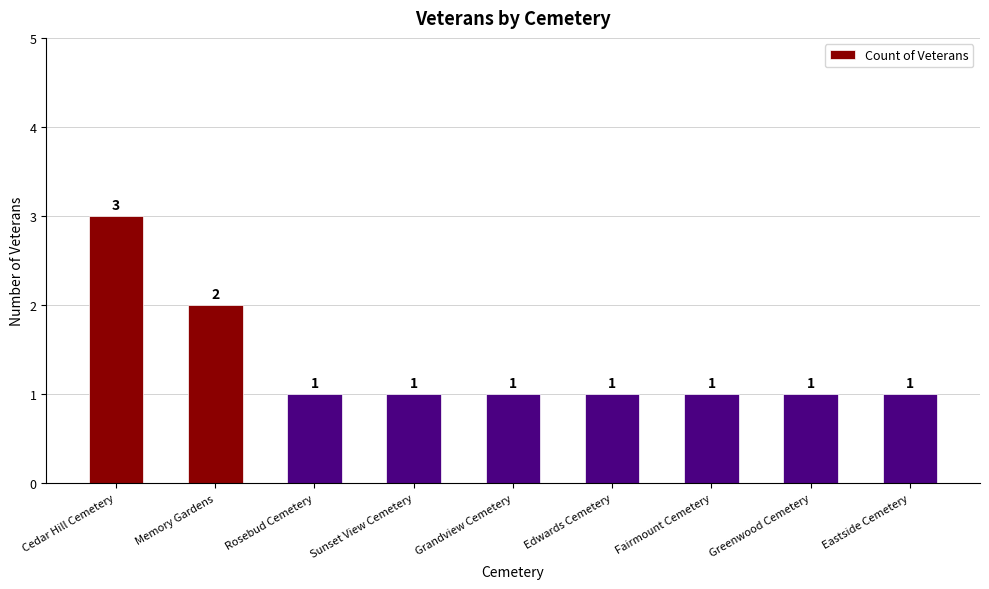

How many data points does each series have?

9